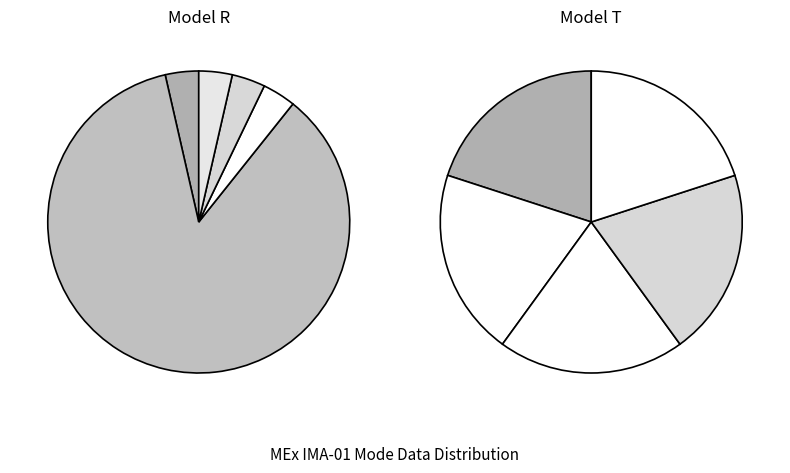

Is there any slice that represents more than half of the pie?

Yes